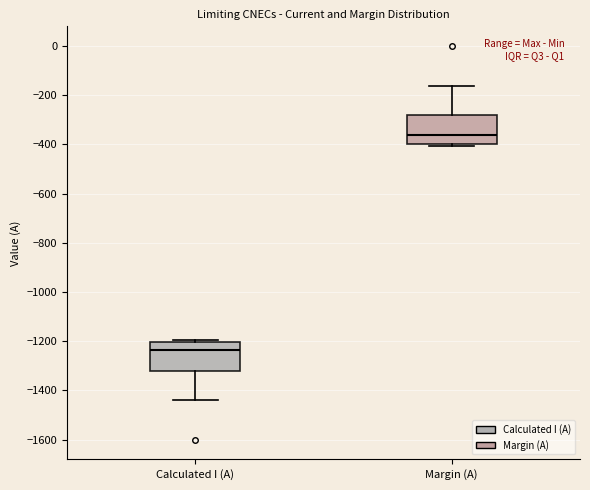

Reading left to right, transcribe this box plot: for each box, give where its median line is, the range the box spans, and where its two whiskers end, as read against the y-axis. The values are not printed on the chart, so give them approximately, as read against the axis.

Calculated I (A): median -1240, box -1320 to -1200, whiskers -1440 to -1200 (just above the box's upper edge)
Margin (A): median -360, box -400 to -280, whiskers -400 (just below the box's lower edge) to -160